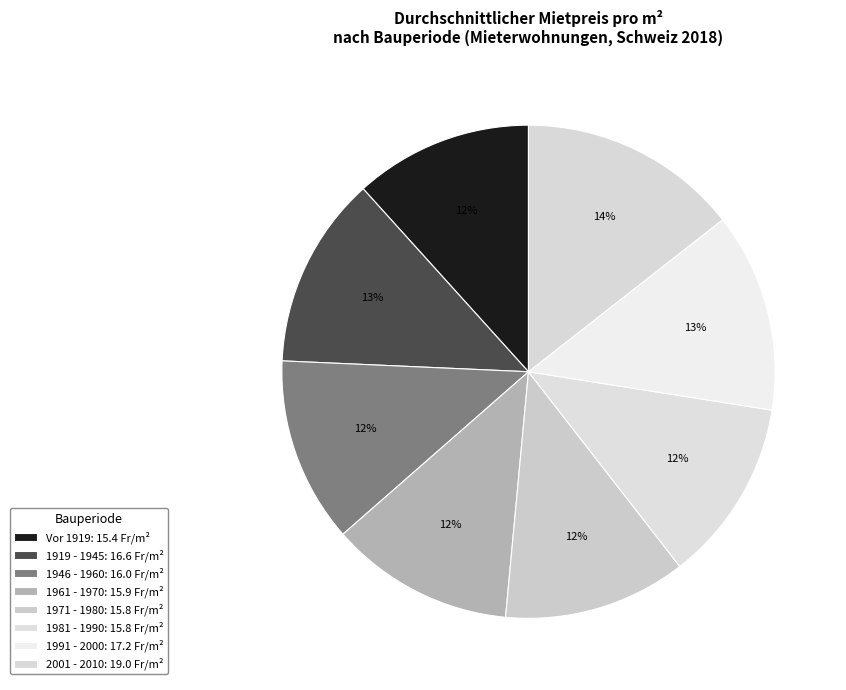

Between 1991 - 2000 and 1971 - 1980, which is larger?

1991 - 2000